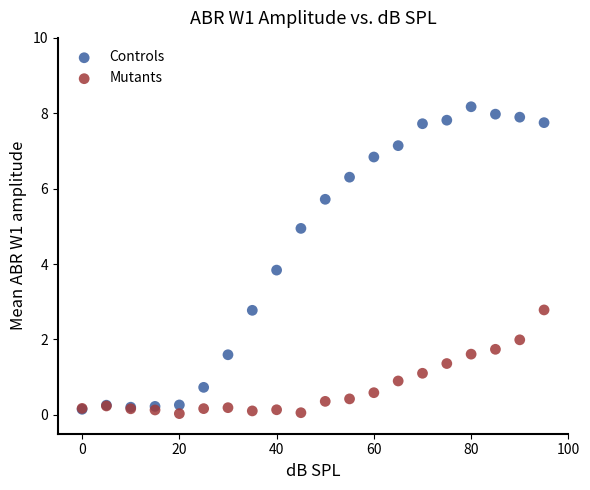

Which series has the widest spread of Y values?

Controls